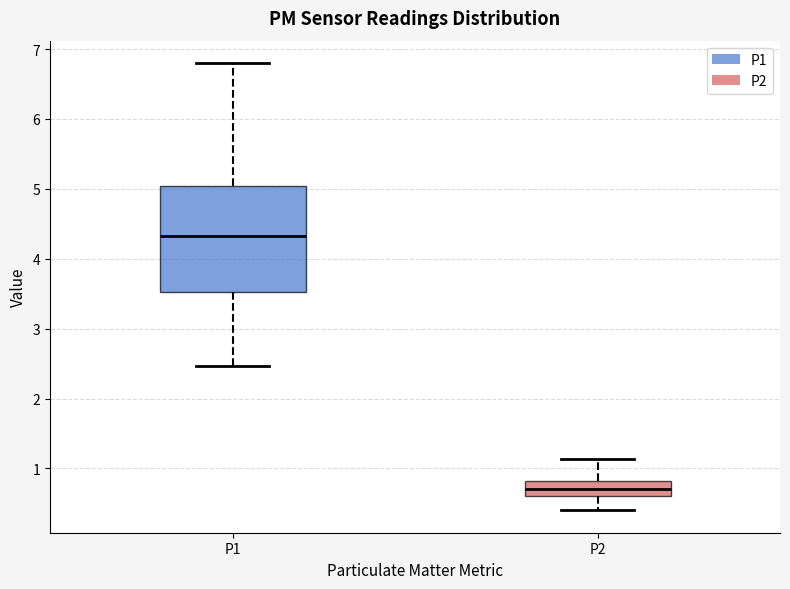

Which box's median line is the lowest?

P2